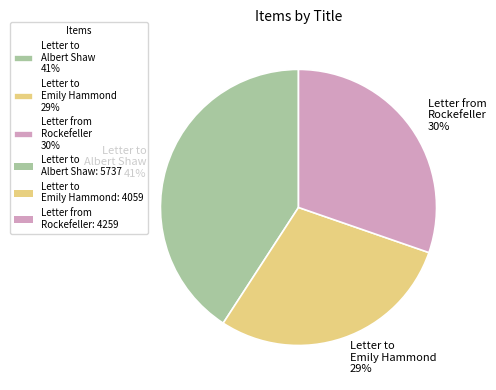

How many slices are in this pie chart?

3